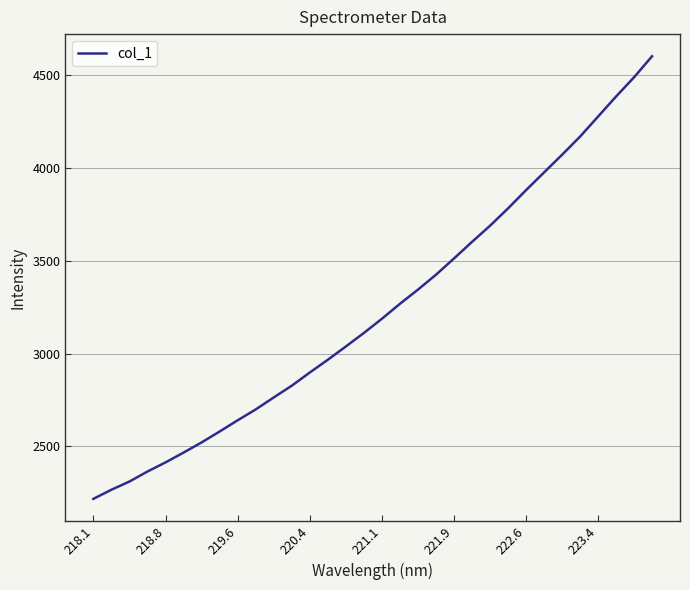

What is the smallest value displayed?

2216.8